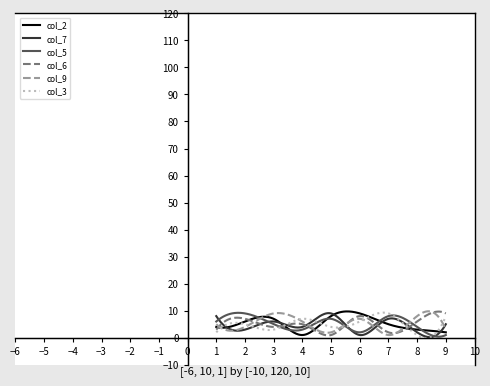

What is the maximum value shown in the chart?

9.8